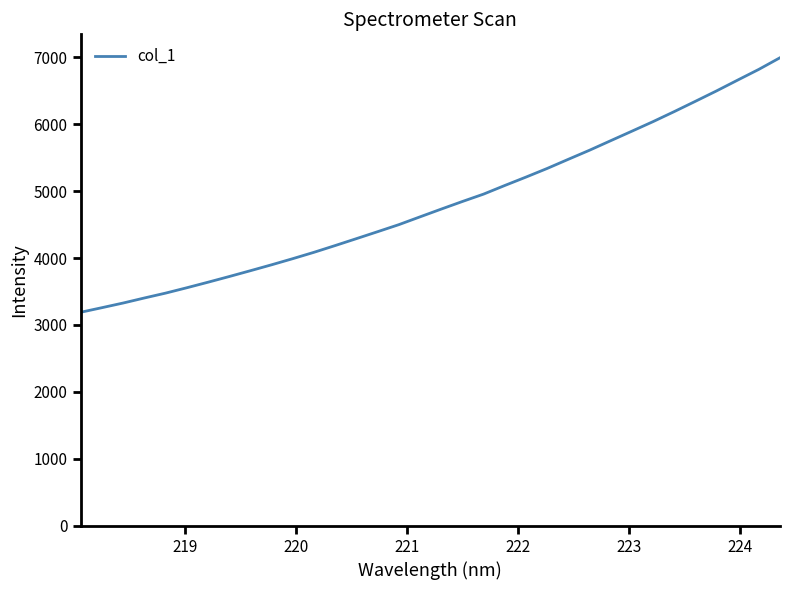

What is the difference between the maximum and minimum values?

3806.2